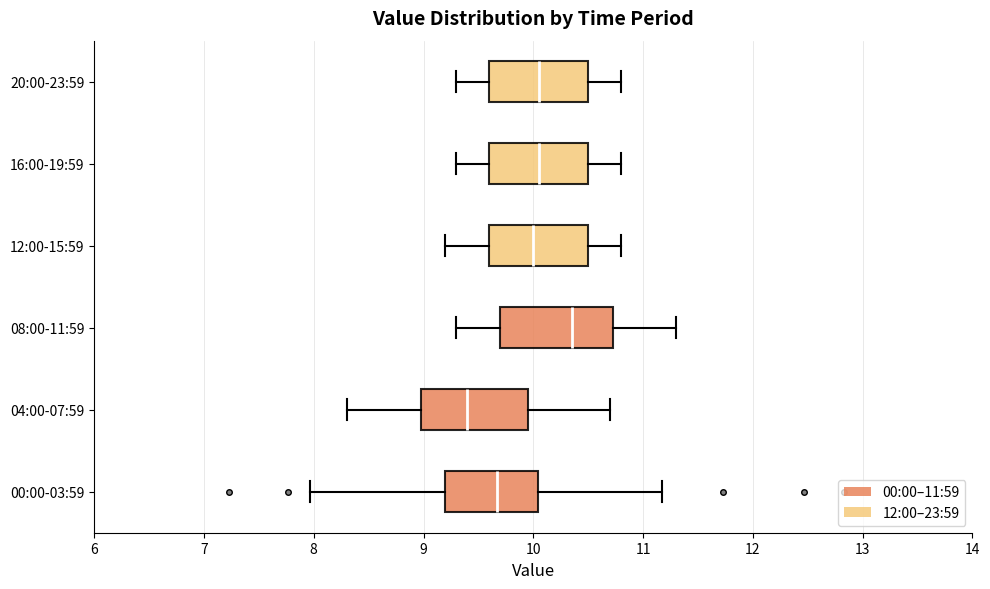

Where is the left edge of the box for 20:00-23:59 on the x-axis? The values are not printed on the chart, so give them approximately, as read against the axis.

9.6